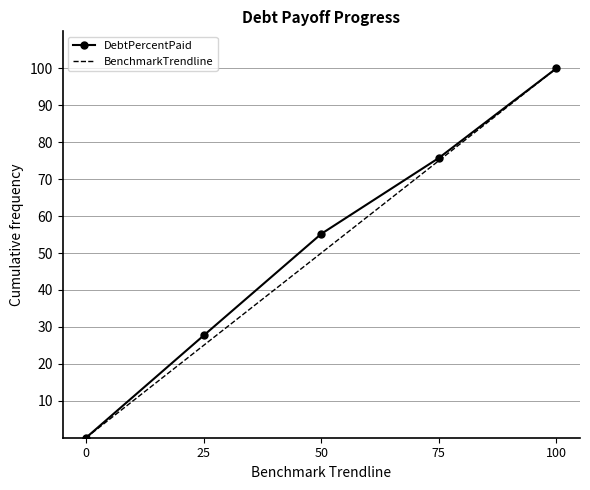

How many BenchmarkTrendline values are between 25 and 75?

3